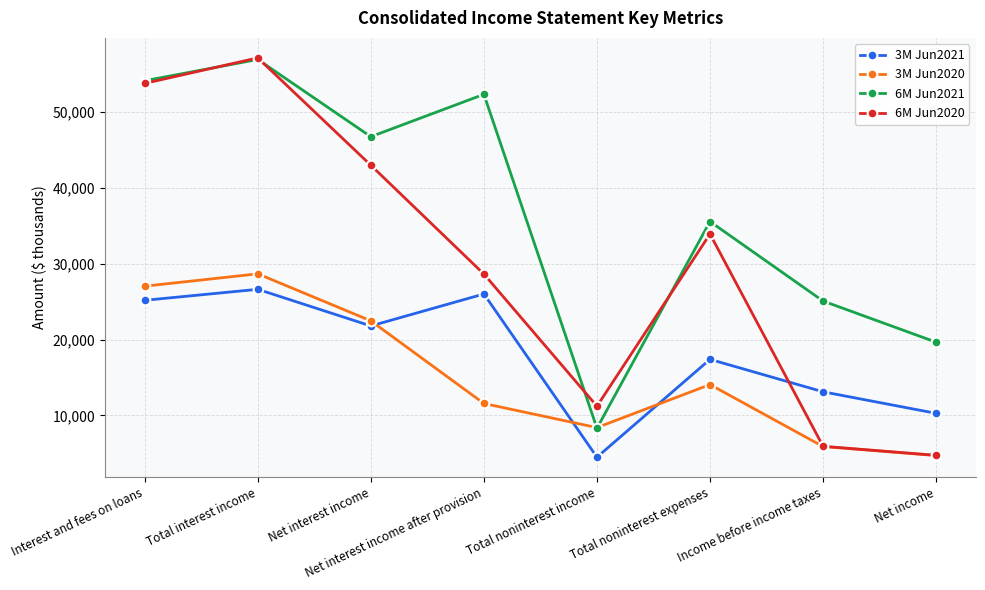

Rank the series at Net interest income after provision from lowest to highest value.

3M Jun2020, 3M Jun2021, 6M Jun2020, 6M Jun2021